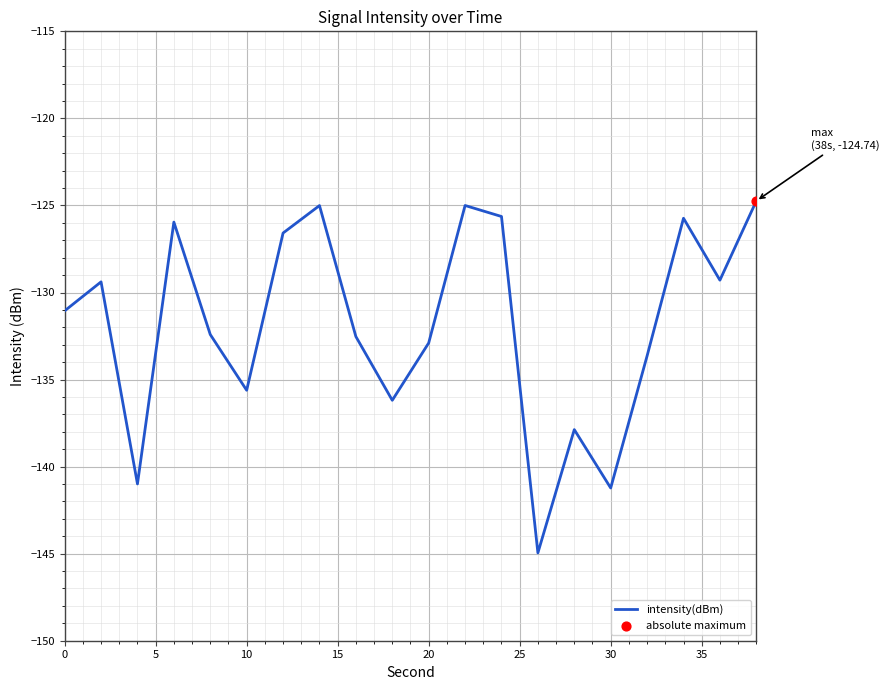

What is the maximum value shown in the chart?

-124.7